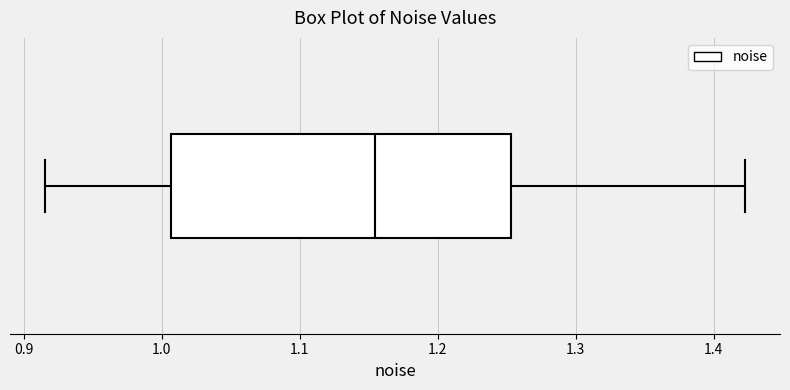

Where does the left whisker of the box end on the x-axis? The values are not printed on the chart, so give them approximately, as read against the axis.

0.92